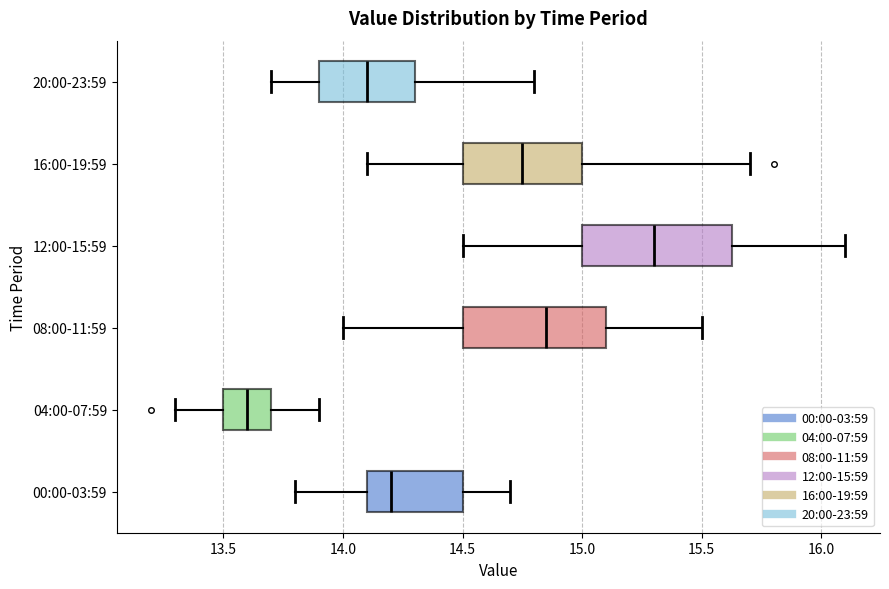

Which box has the furthest to the left median line?

04:00-07:59